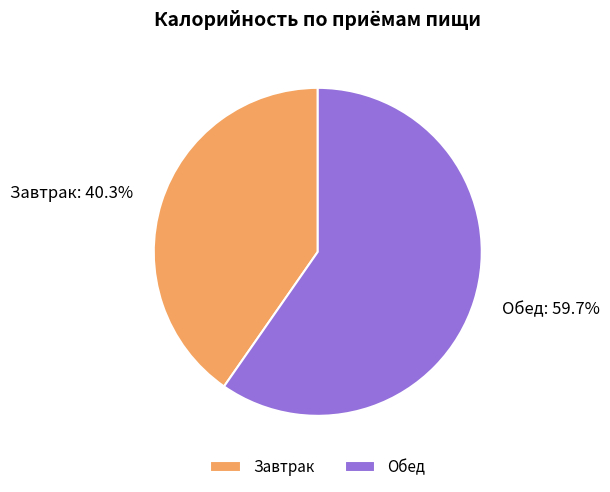

Is it true that Обед is 72% of the pie?

False